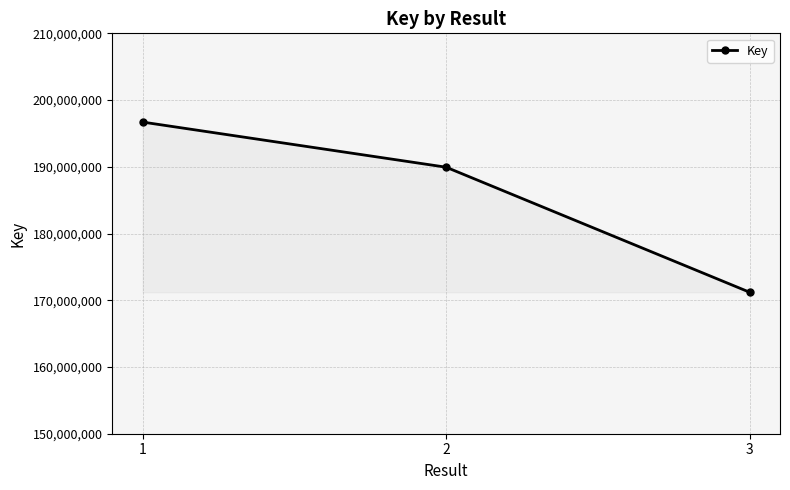

True or false: the data shows 322456267 at 1.

False